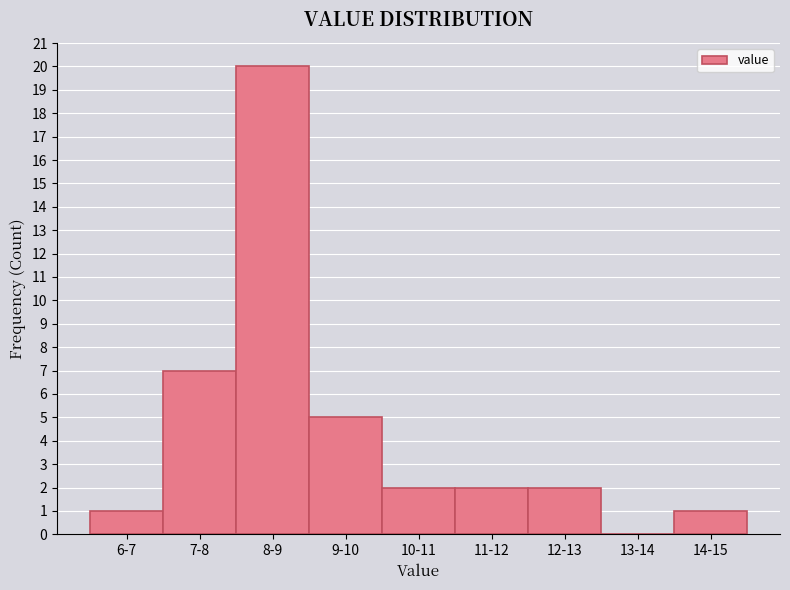

Reading left to right, transcribe all the data shown in this chart.

6-7=1	7-8=7	8-9=20	9-10=5	10-11=2	11-12=2	12-13=2	13-14=0	14-15=1